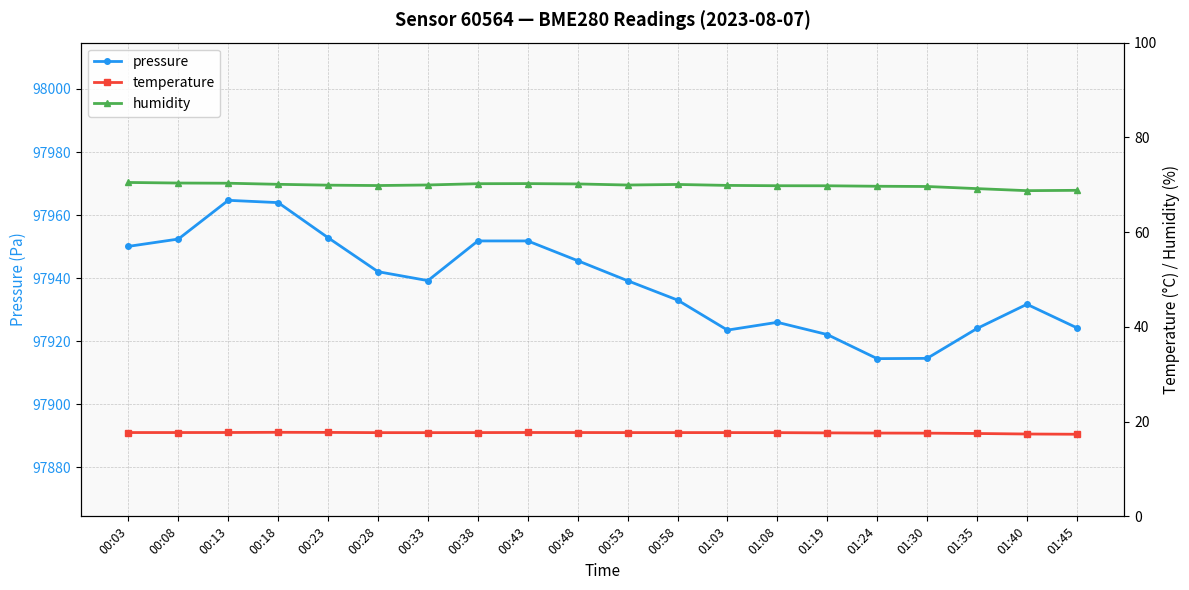

True or false: temperature has a value of 17.3 at 01:45.

True